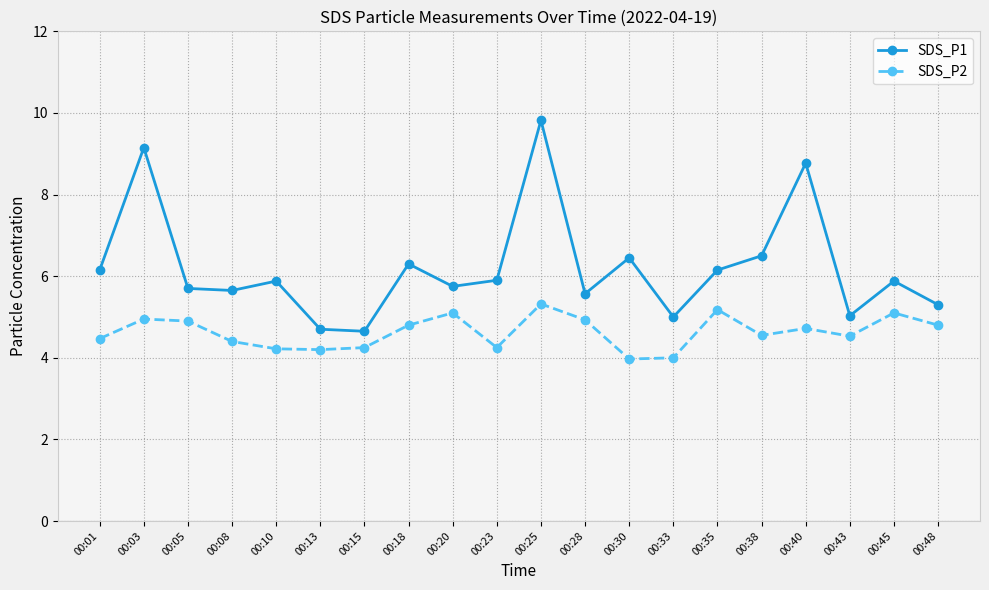

Is it true that SDS_P1 equals 1.9 at 00:20?

False